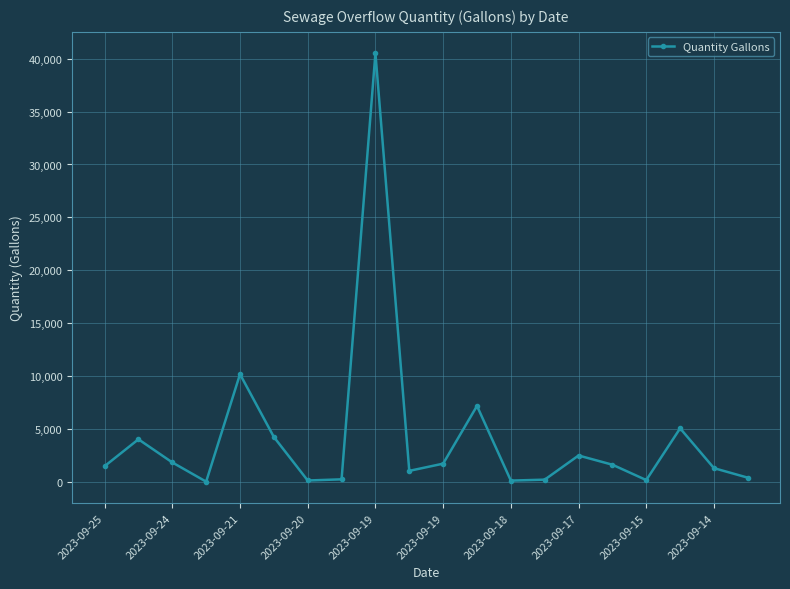

How many distinct data groups are displayed?

1